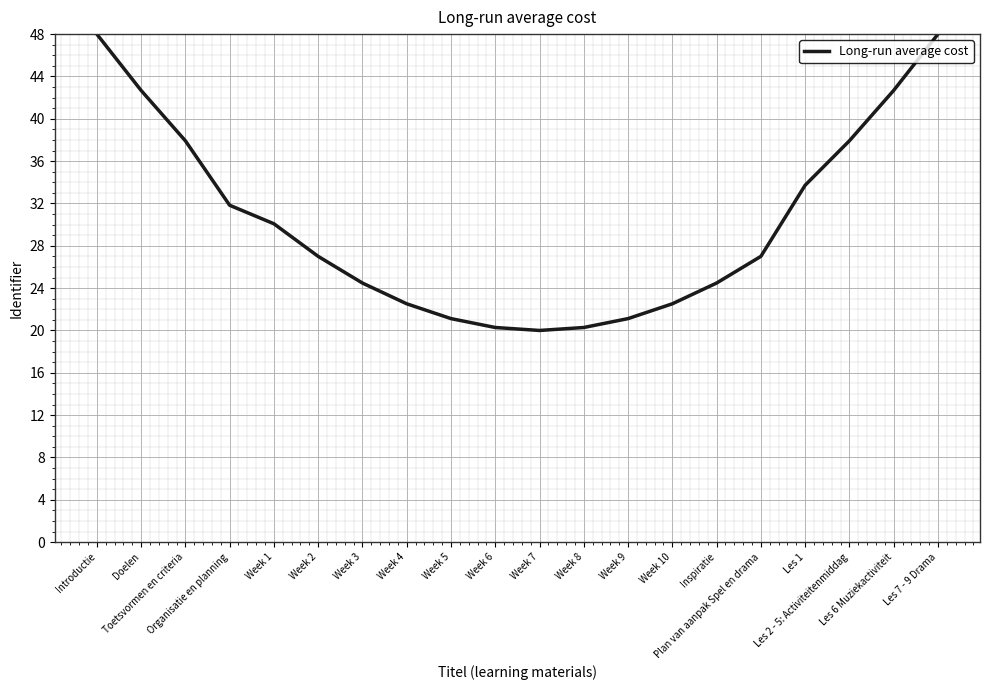

What is the average value?

30.2